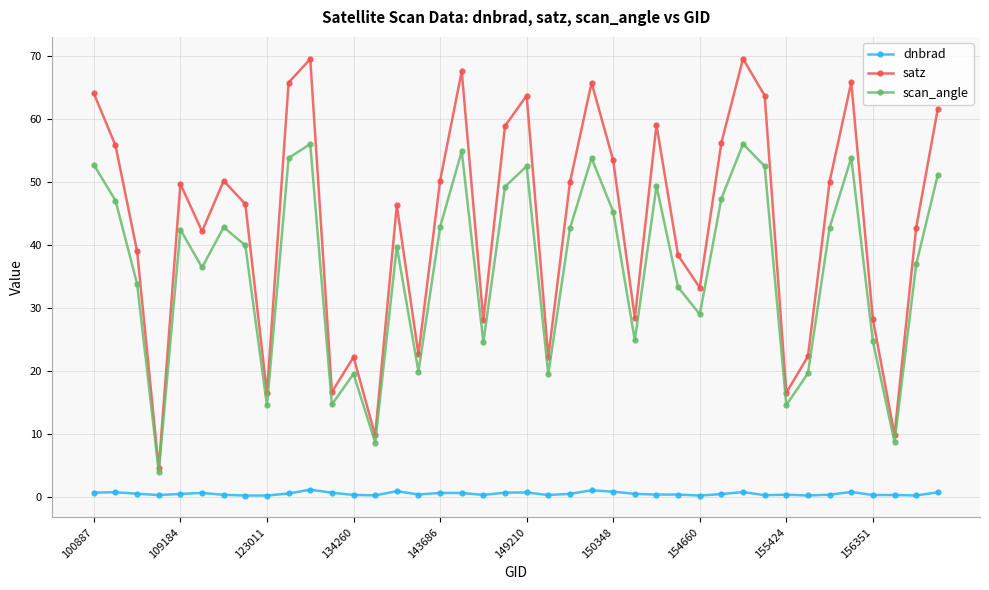

What is the maximum value shown in the chart?

69.5